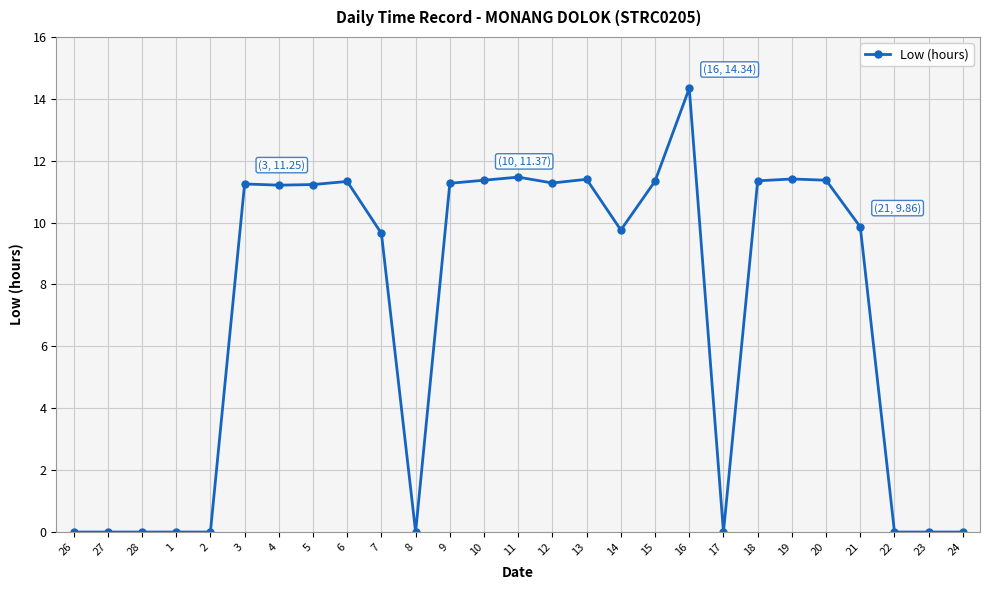

What is the sum of the values at 6 and 18?

22.7